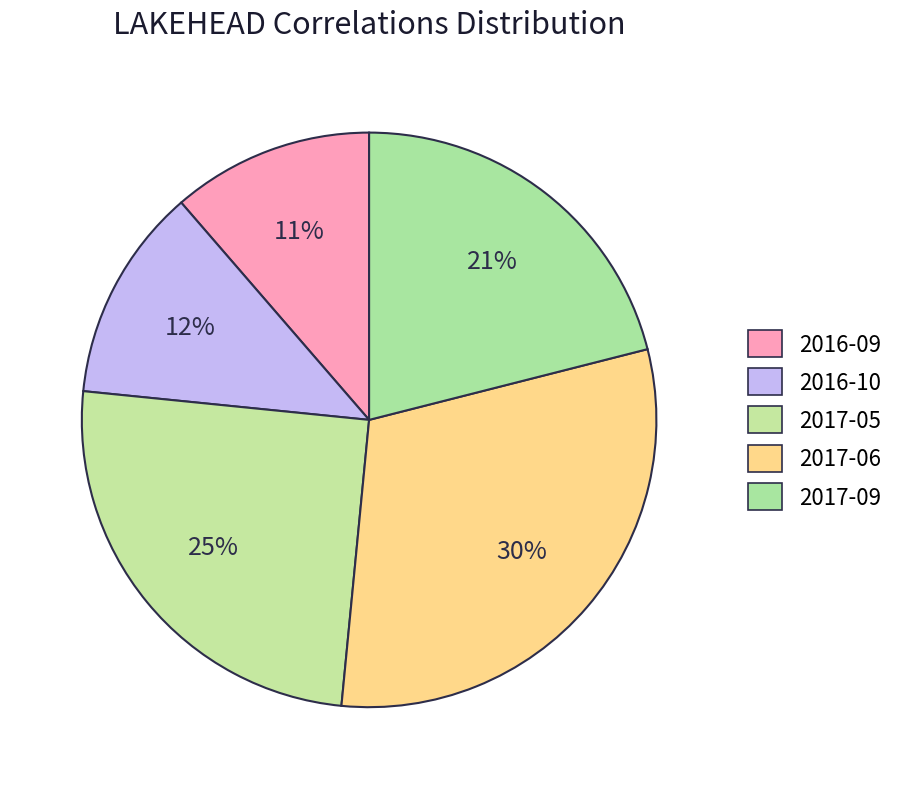

Count the number of slices in the pie.

5